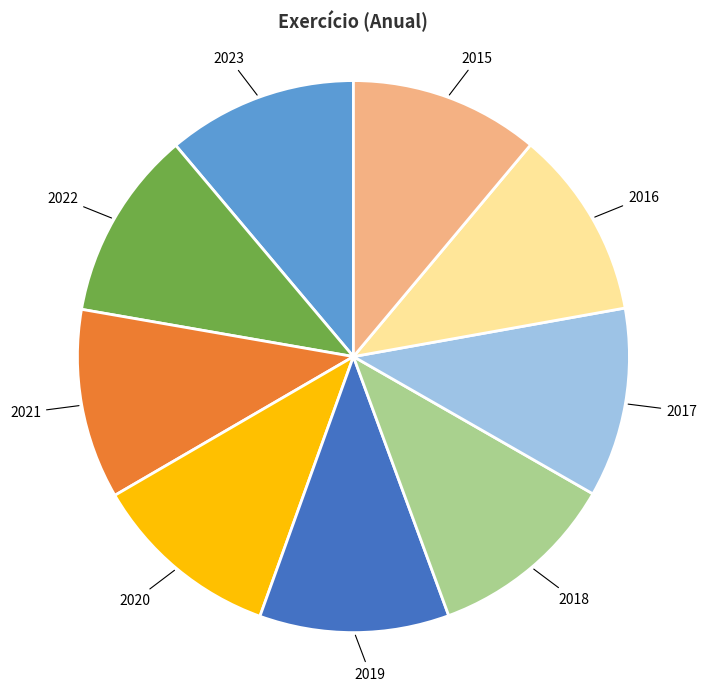

Is 2015 the majority of the pie?

No